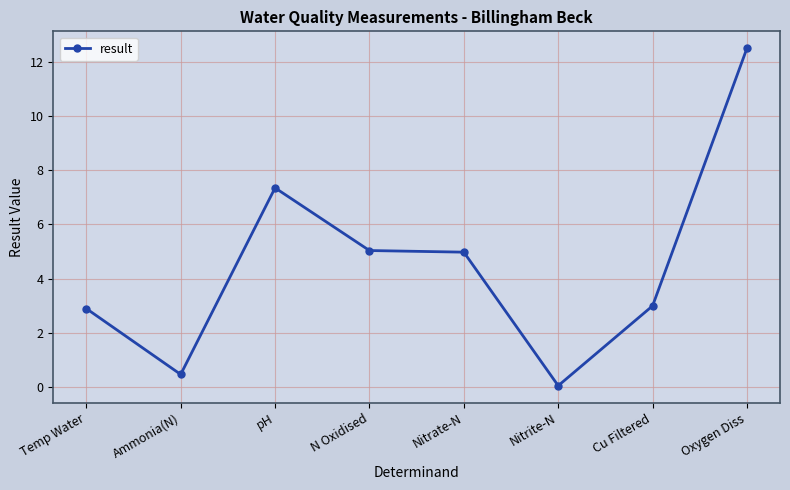

What is the average value?

4.5